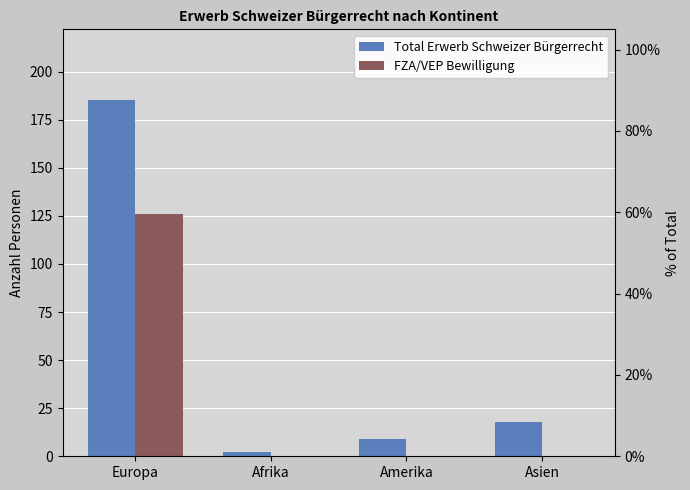

What is the value of the Total Erwerb Schweizer Bürgerrecht bar at the 4th from the left?

18